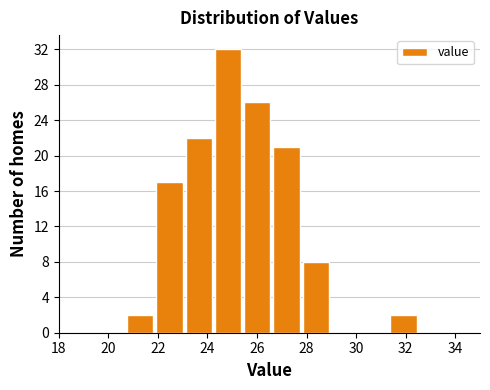

Reading left to right, list every bar in this chart as the range it spans on the x-axis followed by its height. Neither the bar edges nor the heights are printed on the chart, so give them approximately, as read against the axes.

20.70 to 21.88: 2
21.88 to 23.06: 17
23.06 to 24.24: 22
24.24 to 25.42: 32
25.42 to 26.60: 26
26.60 to 27.78: 21
27.78 to 28.96: 8
28.96 to 30.14: 0
30.14 to 31.32: 0
31.32 to 32.50: 2